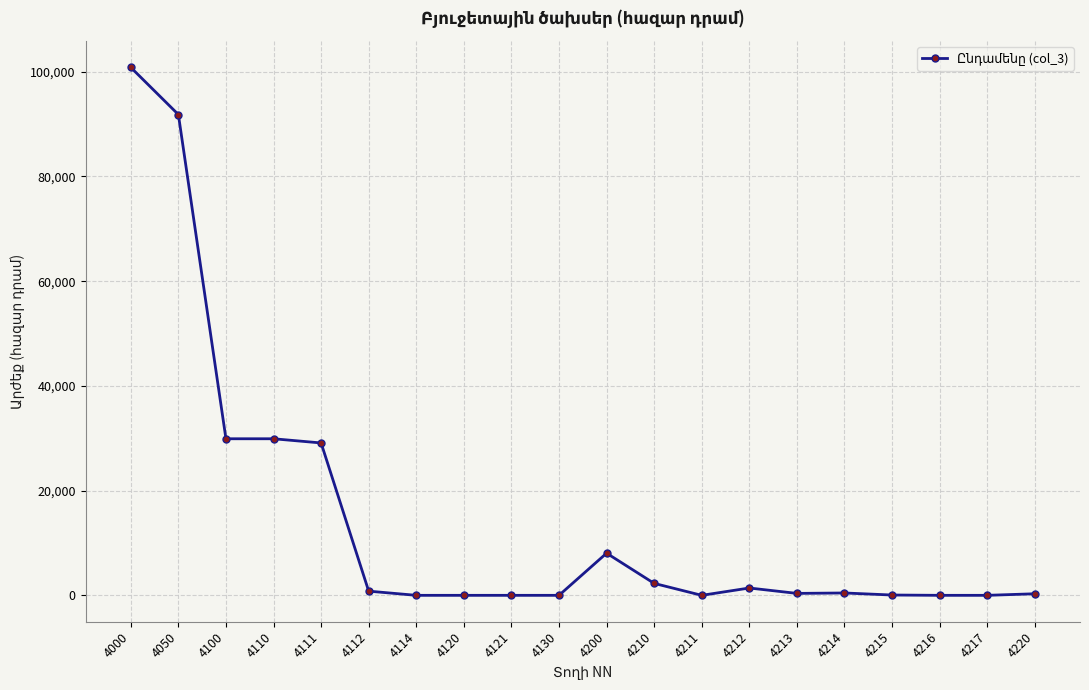

How many data points are less than 450?

10